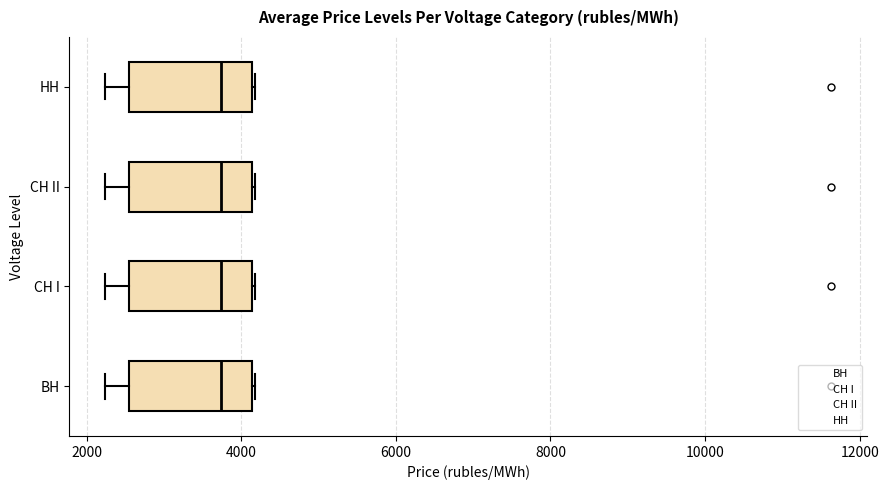

Reading bottom to top, transcribe this box plot: for each box, give where its median line is, the range the box spans, and where its two whiskers end, as read against the x-axis. The values are not printed on the chart, so give them approximately, as read against the axis.

BH: median 3800, box 2600 to 4200, whiskers 2200 to 4200
CH I: median 3800, box 2600 to 4200, whiskers 2200 to 4200
CH II: median 3800, box 2600 to 4200, whiskers 2200 to 4200
HH: median 3800, box 2600 to 4200, whiskers 2200 to 4200